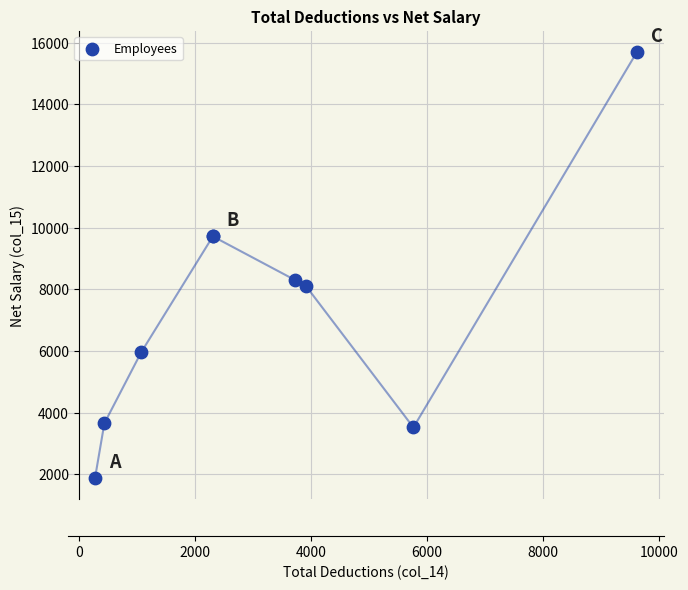

What Y value in the scatter plot is closest to 8786?

8307.0